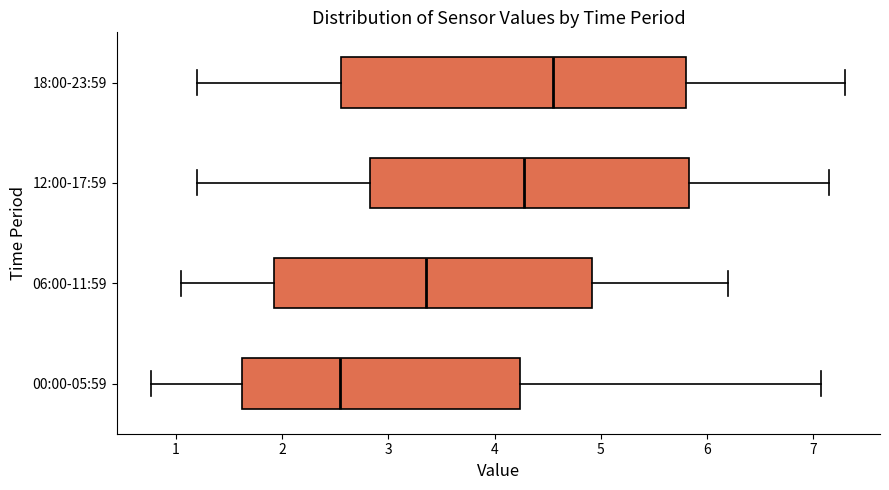

Reading bottom to top, read every box against the x-axis: the position of its median line, the range the box covers, and the ends of its whiskers. The values are not printed on the chart, so give them approximately, as read against the axis.

00:00-05:59: median 2.5, box 1.6 to 4.2, whiskers 0.8 to 7.1
06:00-11:59: median 3.4, box 1.9 to 4.9, whiskers 1.1 to 6.2
12:00-17:59: median 4.3, box 2.8 to 5.8, whiskers 1.2 to 7.2
18:00-23:59: median 4.6, box 2.6 to 5.8, whiskers 1.2 to 7.3